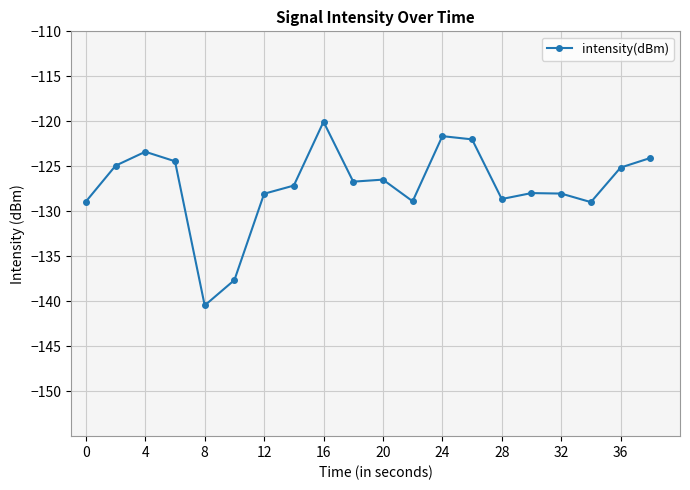

What is the difference between the maximum and second lowest values?

17.6